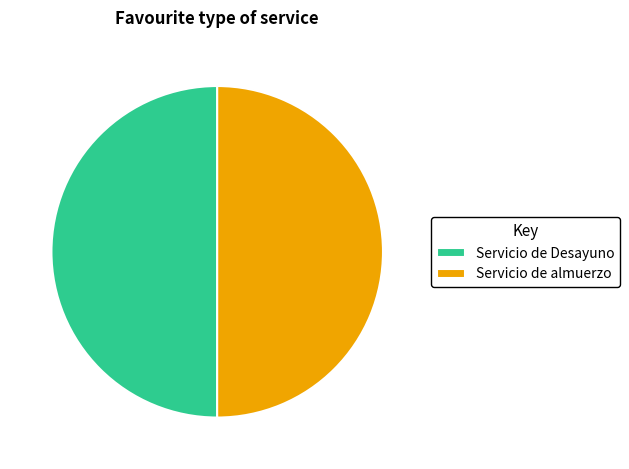

Combined, do Servicio de Desayuno and Servicio de almuerzo account for over 50%?

Yes